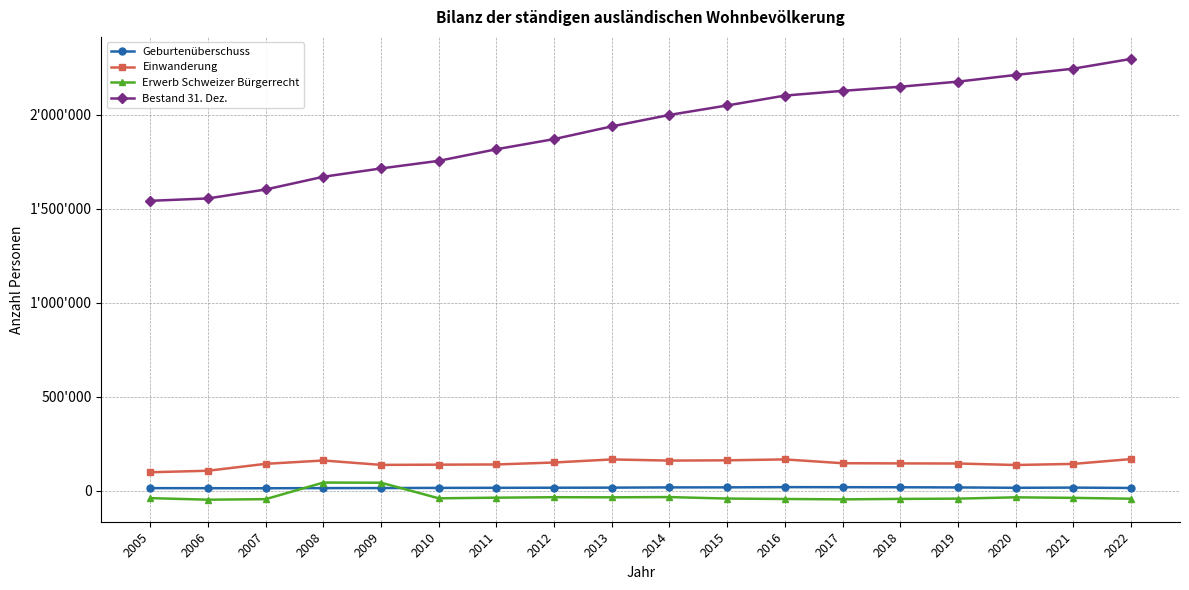

True or false: Bestand 31. Dez. has a value of 415035 at 2006.

False